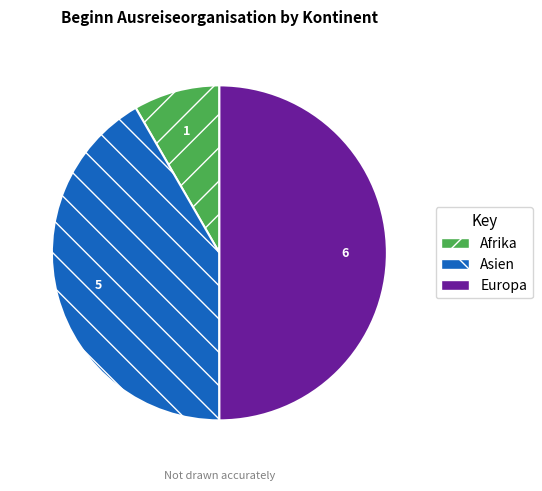

Rank the categories by value from lowest to highest.

Afrika, Asien, Europa